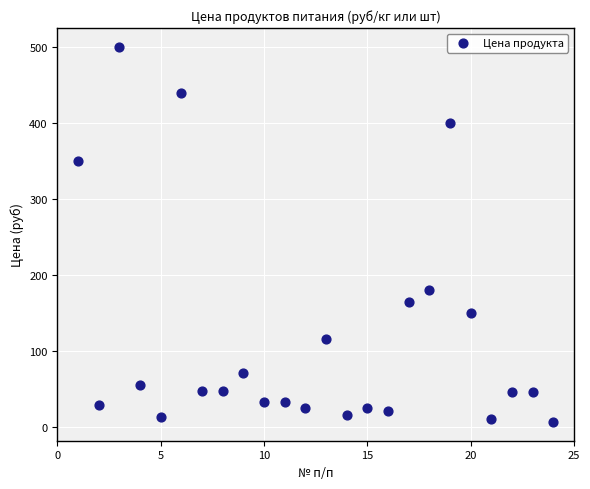

What is the range of X values (max minus min)?

23.0